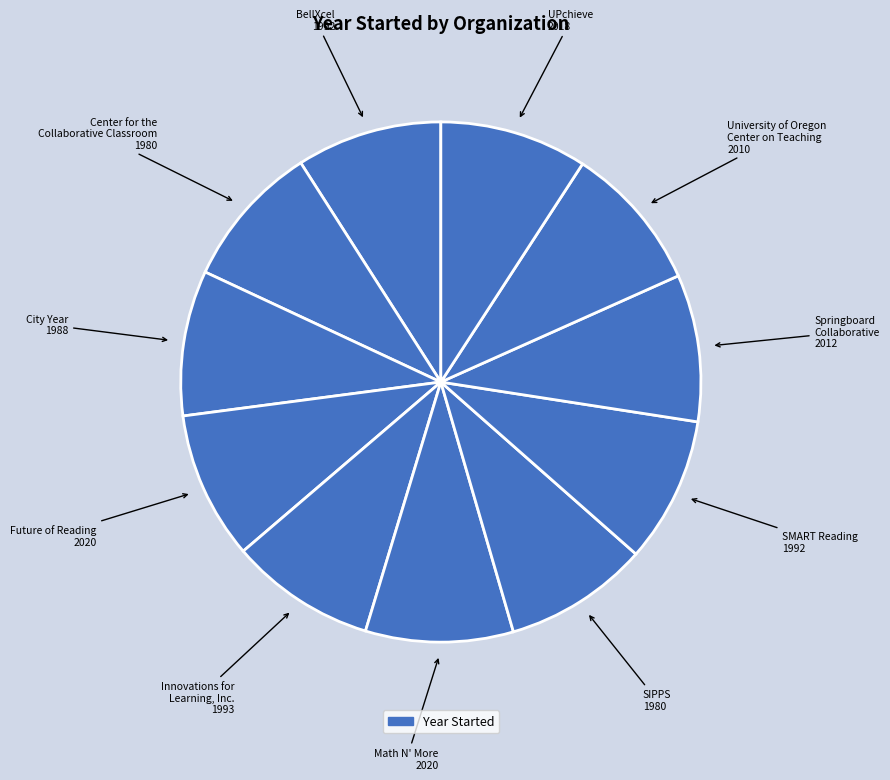

How many slices are in this pie chart?

11